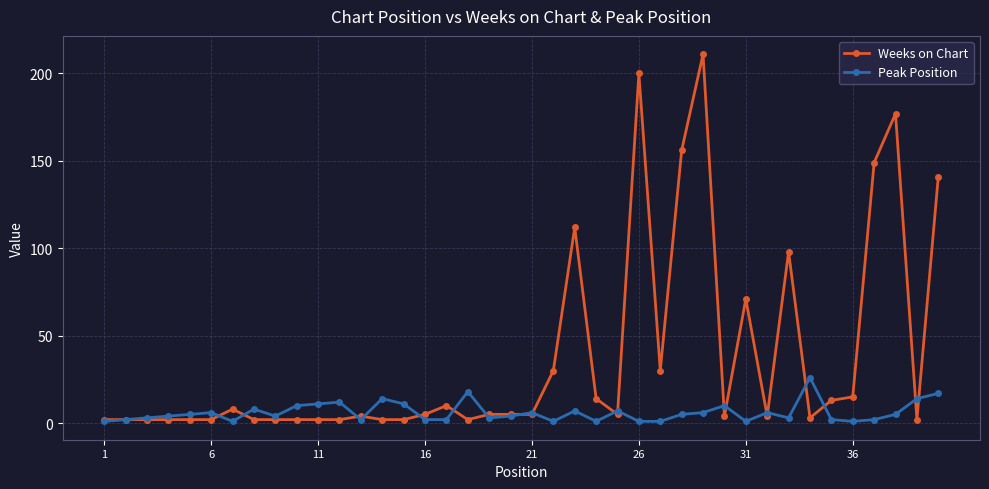

Which series has the largest total across all categories?

Weeks on Chart